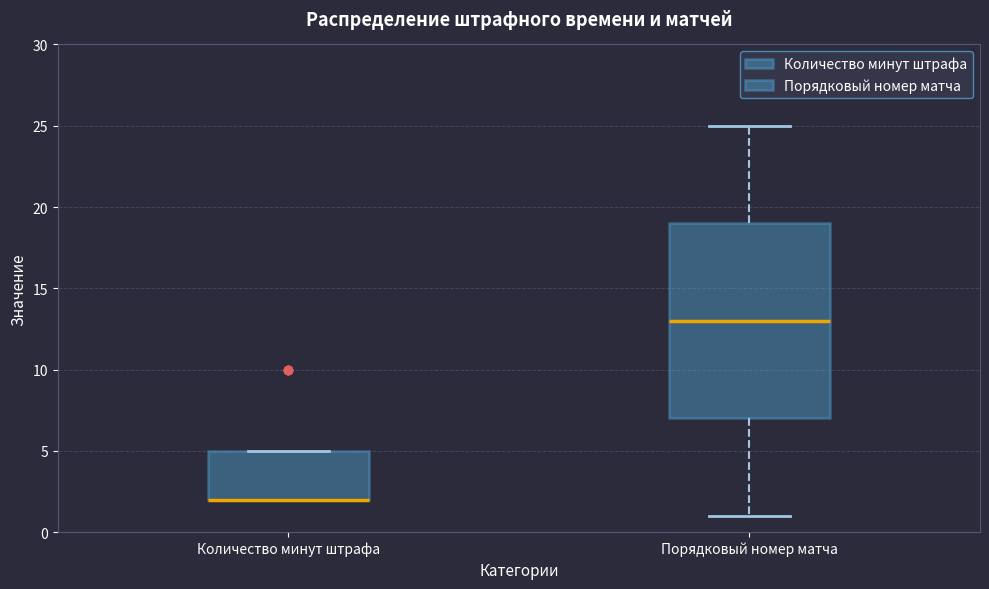

Reading left to right, transcribe this box plot: for each box, give where its median line is, the range the box spans, and where its two whiskers end, as read against the y-axis. The values are not printed on the chart, so give them approximately, as read against the axis.

Количество минут штрафа: median 2 (drawn on the box's lower edge), box 2 to 5, whiskers 2 to 5
Порядковый номер матча: median 13, box 7 to 19, whiskers 1 to 25